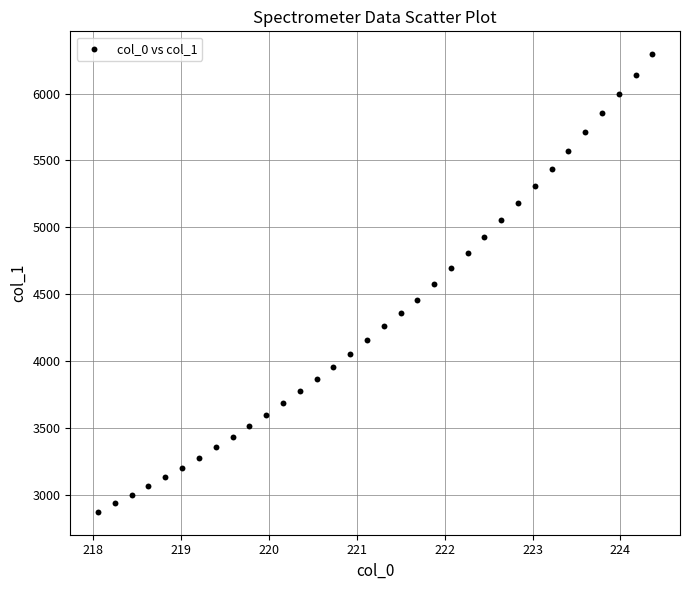

What is the range of X values (max minus min)?

6.3